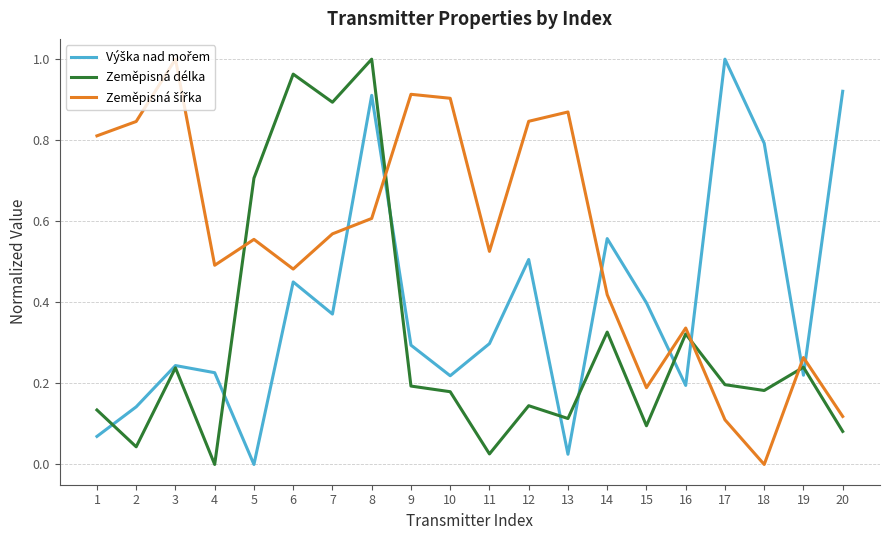

Which category has the lowest value in the Zeměpisná délka series?

4